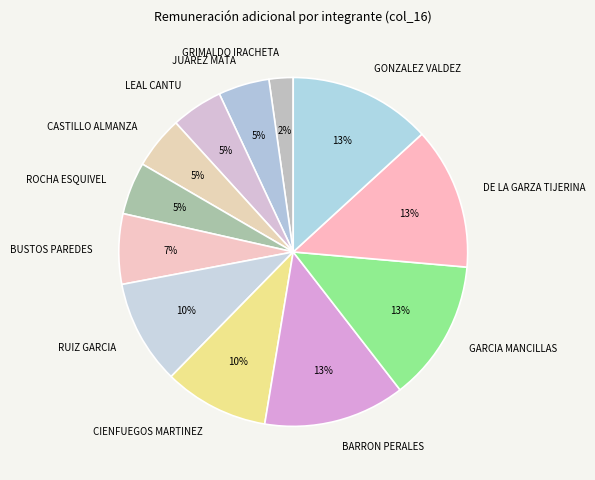

Count the number of slices in the pie.

12